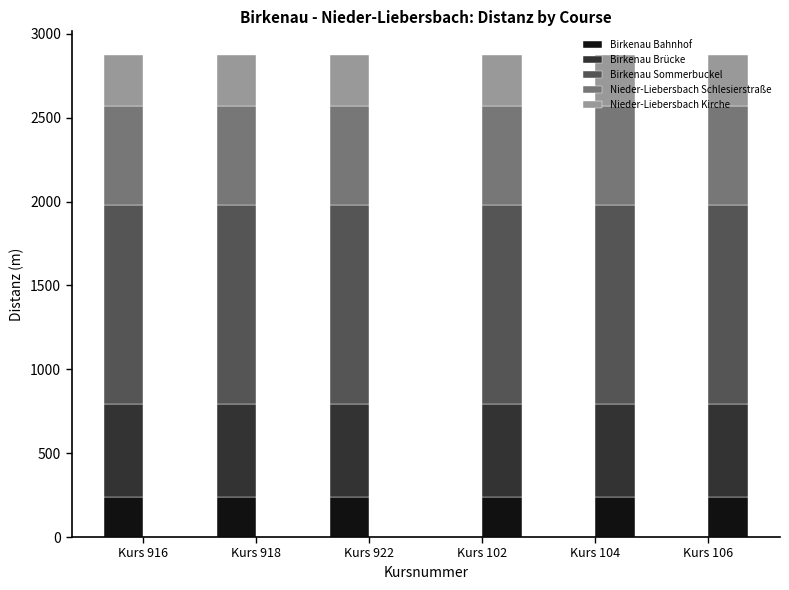

Which has a higher value, Kurs 918 or Kurs 922?

Kurs 918